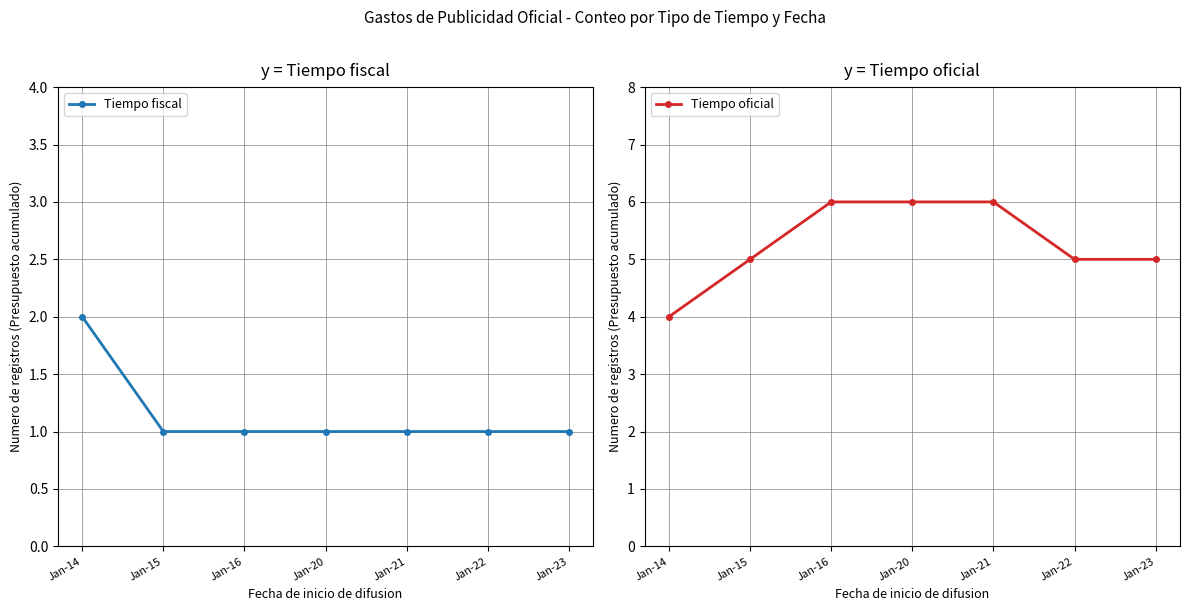

True or false: Tiempo fiscal and Tiempo oficial intersect in this chart.

False